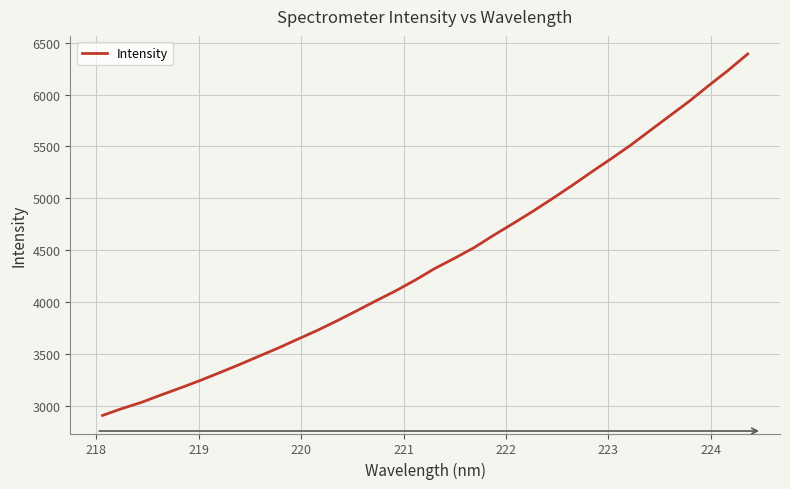

What is the difference between the maximum and minimum values?

3482.4